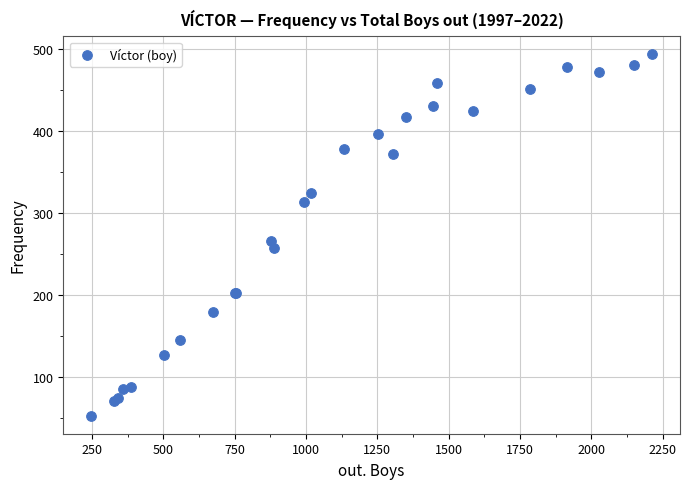

What Y value in the scatter plot is closest to 273?

266